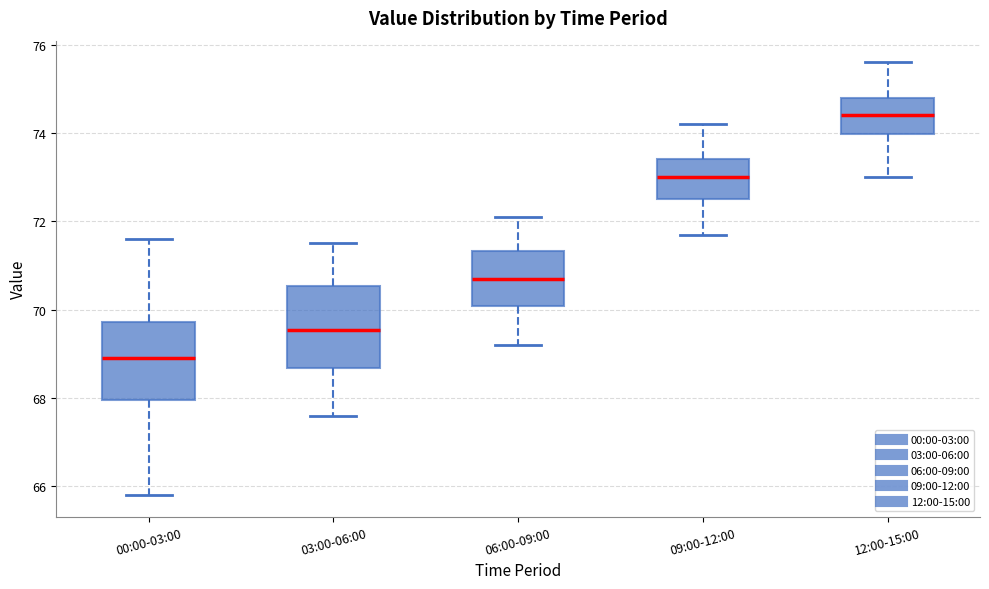

Where does the median line of the box for 09:00-12:00 sit on the y-axis? The values are not printed on the chart, so give them approximately, as read against the axis.

73.0